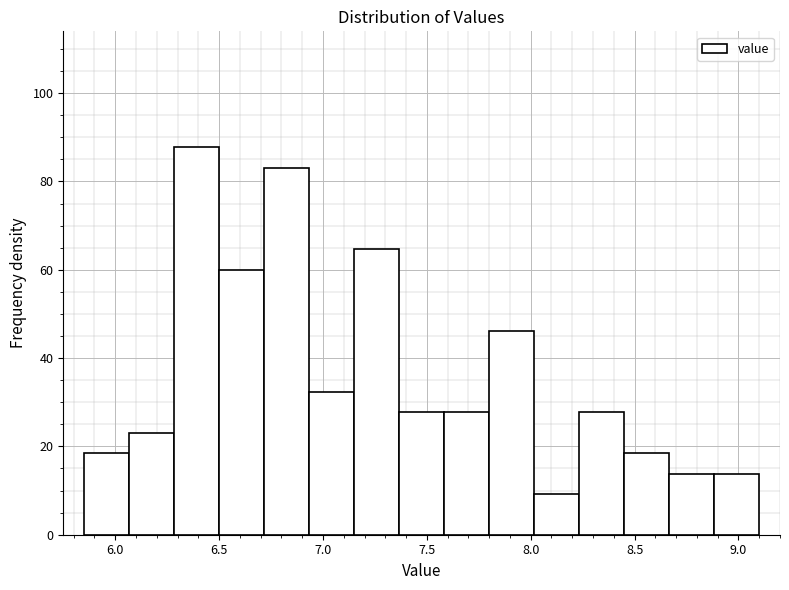

Reading left to right, transcribe this chart: for each bar, give the range it covers on the x-axis and its height. Neither the bar edges nor the heights are printed on the chart, so give them approximately, as read against the axes.

5.85 to 6.05: 18
6.05 to 6.30: 24
6.30 to 6.50: 88
6.50 to 6.70: 60
6.70 to 6.95: 84
6.95 to 7.15: 32
7.15 to 7.35: 64
7.35 to 7.60: 28
7.60 to 7.80: 28
7.80 to 8.00: 46
8.00 to 8.25: 10
8.25 to 8.45: 28
8.45 to 8.65: 18
8.65 to 8.90: 14
8.90 to 9.10: 14